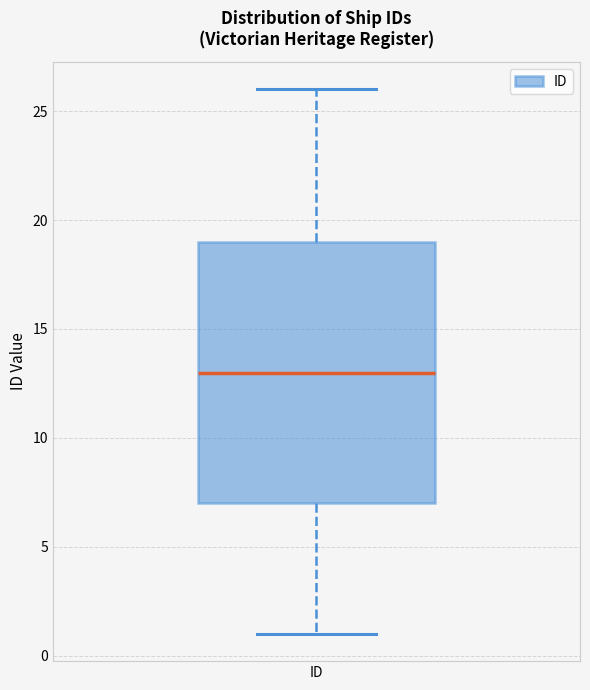

Read this box plot against the y-axis: the position of the median line, the range covered by the box, and the ends of both whiskers. The values are not printed on the chart, so give them approximately, as read against the axis.

median 13, box 7 to 19, whiskers 1 to 26